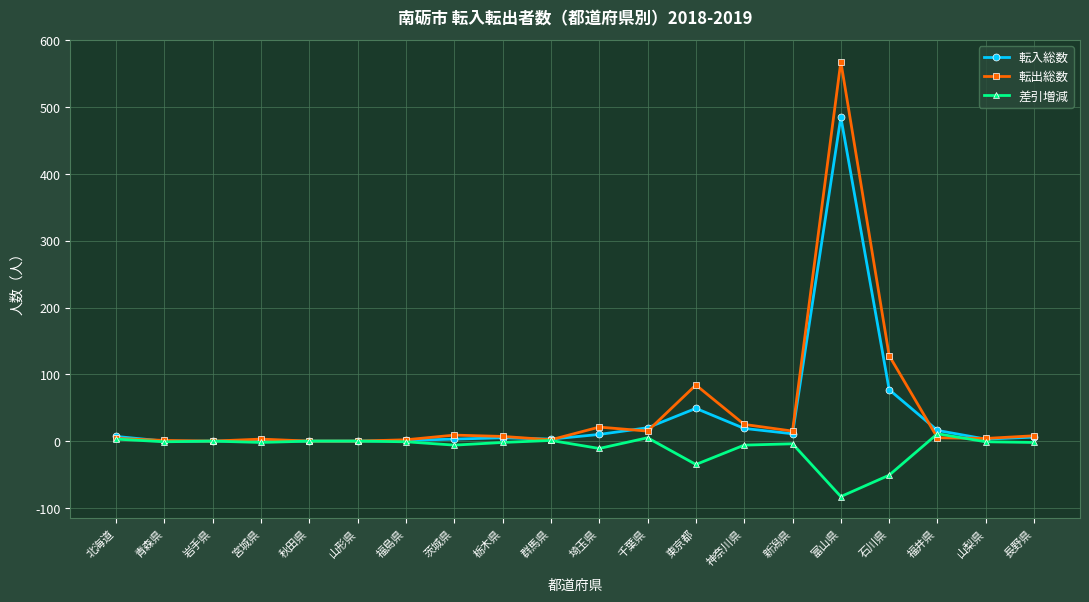

List the series in order of their peak value, lowest first.

差引増減, 転入総数, 転出総数